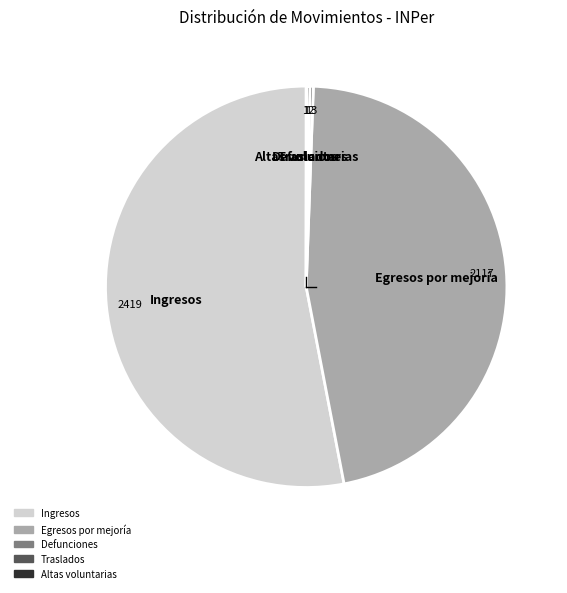

True or false: Egresos por mejoría accounts for 38% of the total.

False